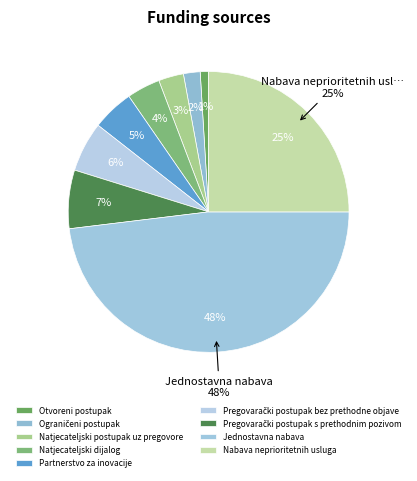

Count the number of slices in the pie.

9